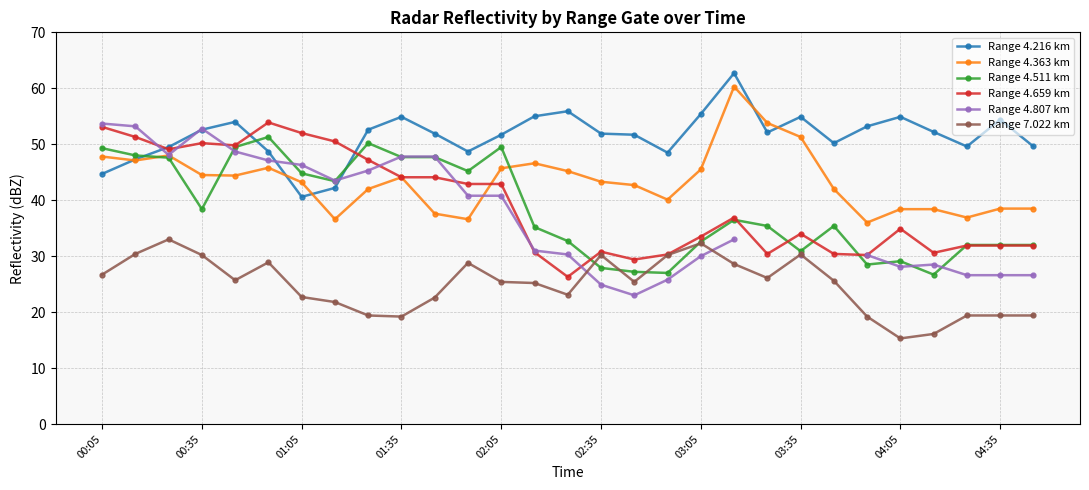

At how many categories does at least one series exceed 51?

22